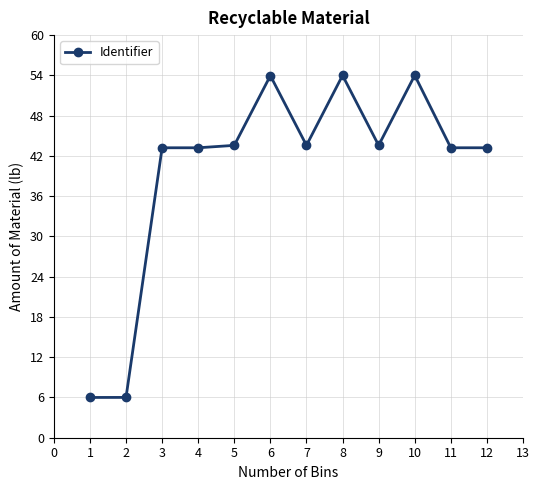

What is the sum of the values at 1 and 10?

60.0